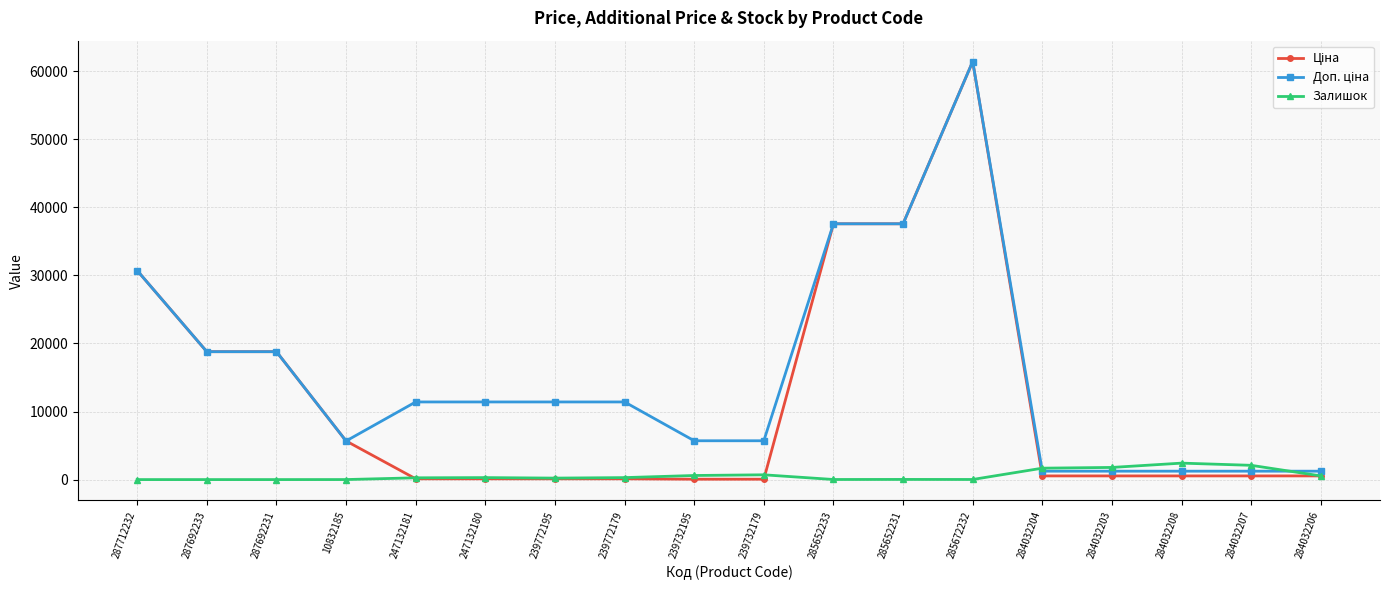

What is the difference between the highest and lowest values at 287712232?

30717.1